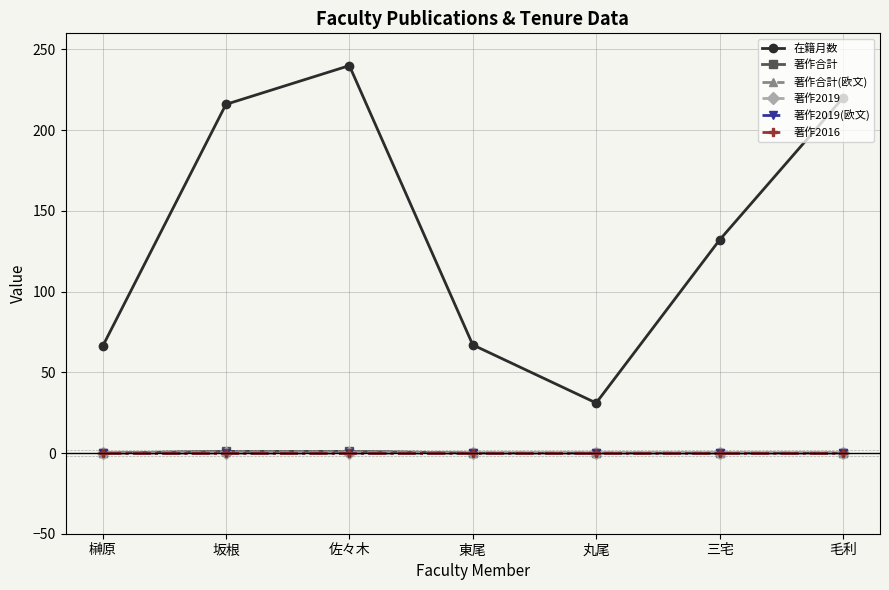

True or false: 著作合計(欧文) and 著作2019 cross at least once.

False